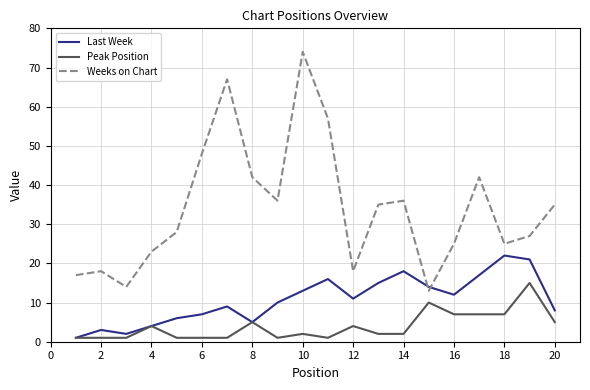

In Weeks on Chart, how many points are higher than both neighbors (excluding endpoints)?

5